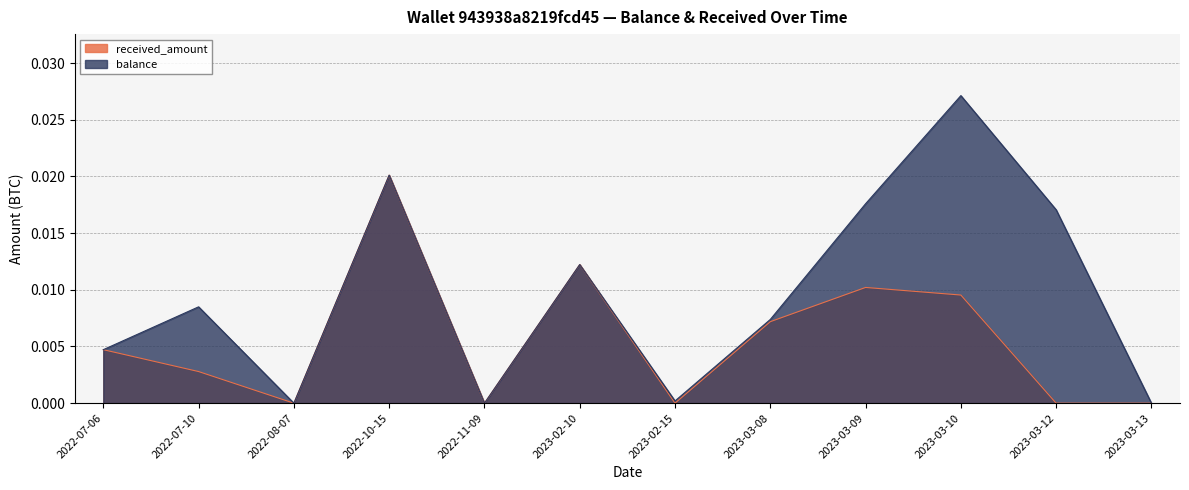

True or false: balance and received_amount cross at least once.

False